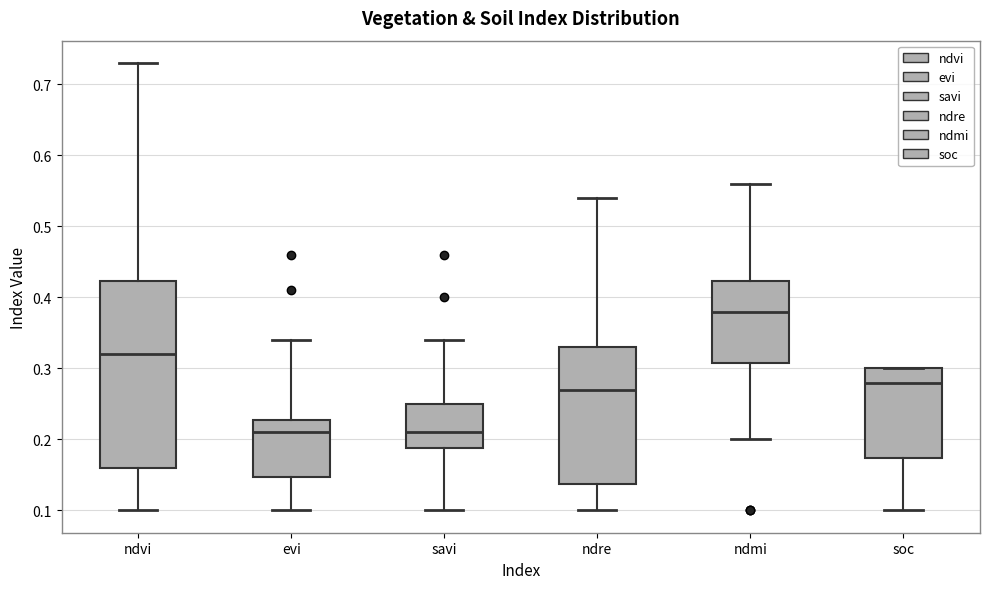

Reading left to right, transcribe this box plot: for each box, give where its median line is, the range the box spans, and where its two whiskers end, as read against the y-axis. The values are not printed on the chart, so give them approximately, as read against the axis.

ndvi: median 0.32, box 0.16 to 0.42, whiskers 0.10 to 0.73
evi: median 0.21, box 0.15 to 0.23, whiskers 0.10 to 0.34
savi: median 0.21, box 0.19 to 0.25, whiskers 0.10 to 0.34
ndre: median 0.27, box 0.14 to 0.33, whiskers 0.10 to 0.54
ndmi: median 0.38, box 0.31 to 0.42, whiskers 0.20 to 0.56
soc: median 0.28, box 0.17 to 0.30, whiskers 0.10 to 0.30